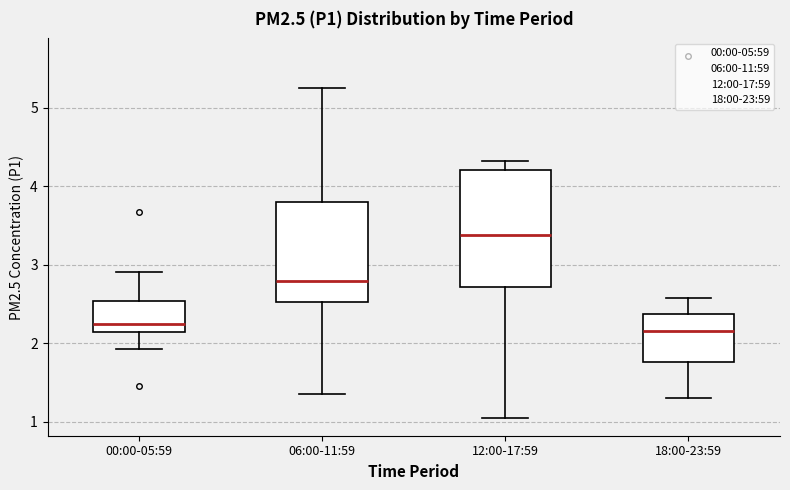

Which box is the tallest, from its lower edge to its upper edge?

12:00-17:59